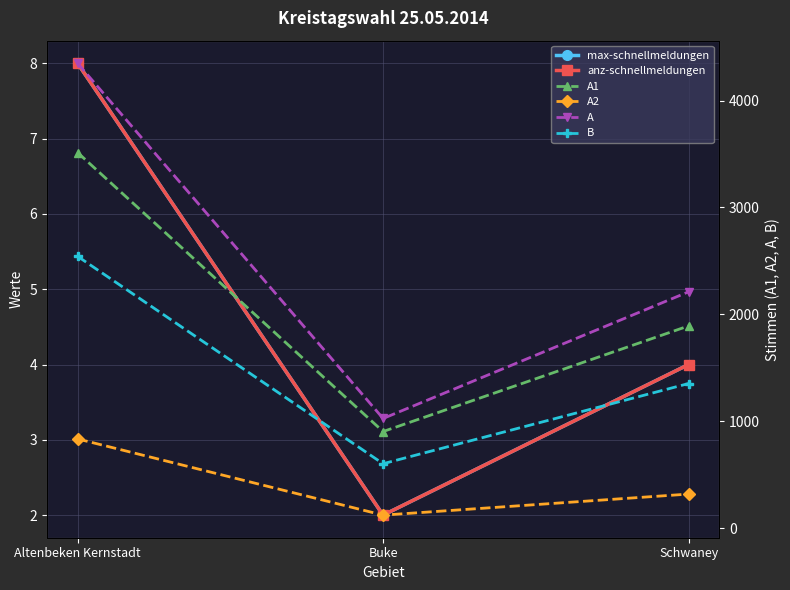

How many max-schnellmeldungen values are between 2 and 8?

3